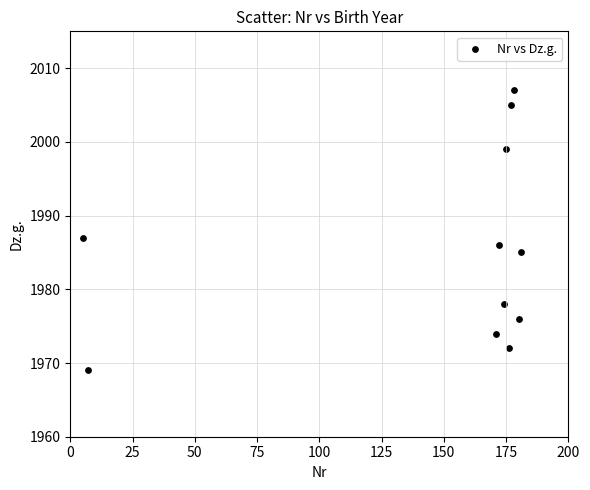

What Y value in the scatter plot is closest to 1988?

1987